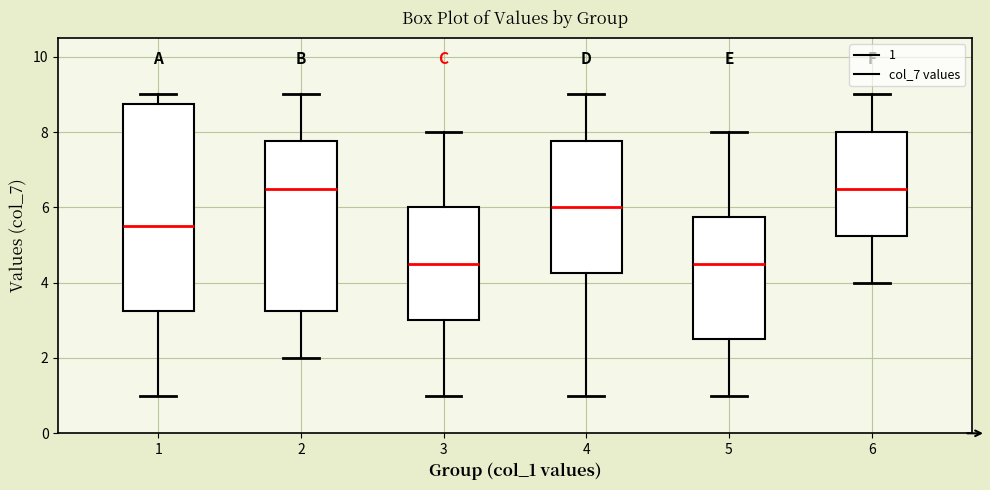

Where does the median line of the box at x = 2 sit on the y-axis? The values are not printed on the chart, so give them approximately, as read against the axis.

6.6